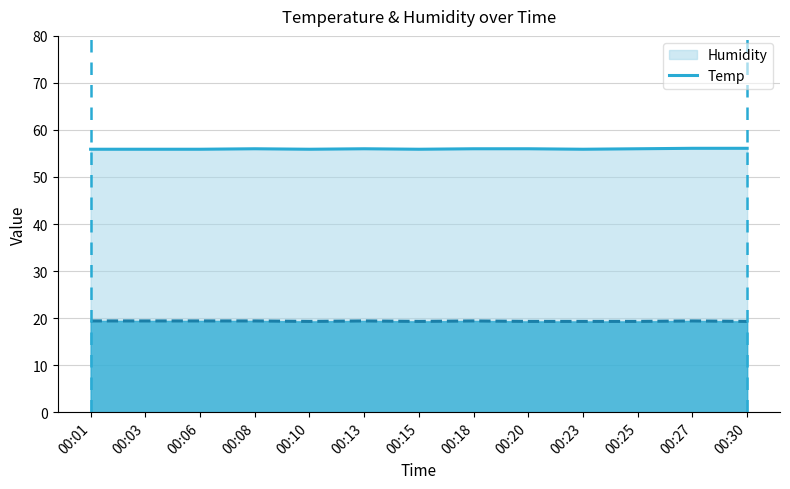

True or false: Temp_line and Humidity_line intersect in this chart.

False